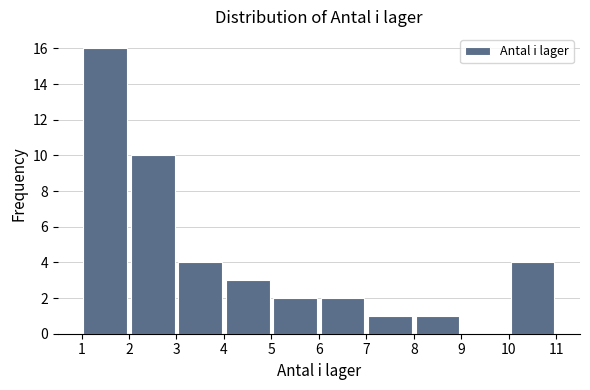

What is the height of the bar covering 3 to 4 on the x-axis? The values are not printed on the chart, so give them approximately, as read against the axis.

4